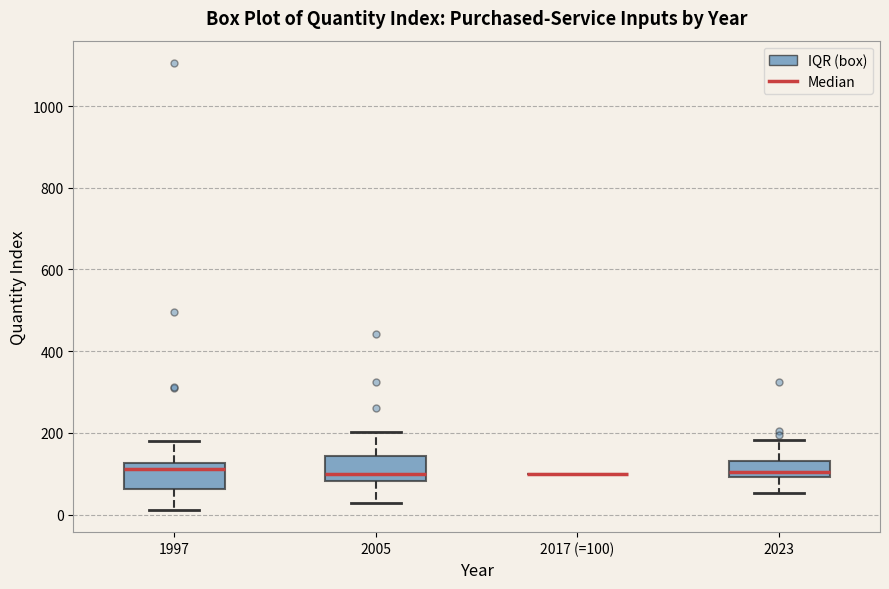

Reading left to right, transcribe this box plot: for each box, give where its median line is, the range the box spans, and where its two whiskers end, as read against the y-axis. The values are not printed on the chart, so give them approximately, as read against the axis.

1997: median 120 (just below the box's upper edge), box 60 to 120, whiskers 20 to 180
2005: median 100, box 80 to 140, whiskers 20 to 200
2017 (=100): box collapsed to a line at 100, whiskers 100 to 100
2023: median 100 (just above the box's lower edge), box 100 to 140, whiskers 60 to 180